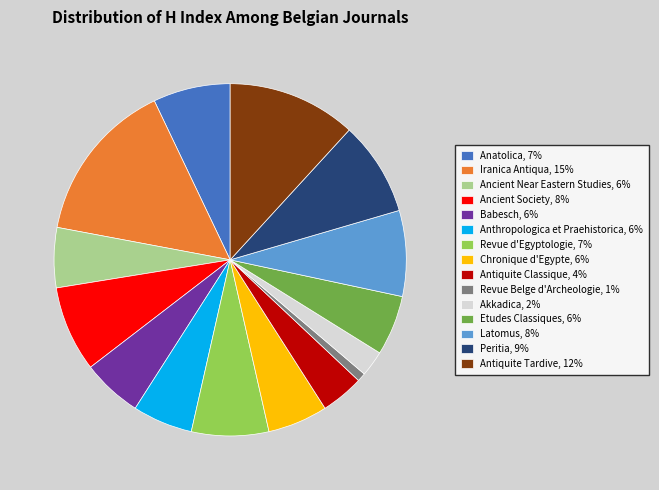

Approximately how many times larger is the value at Antiquite Tardive, 12% compared to Akkadica, 2%?

5.0